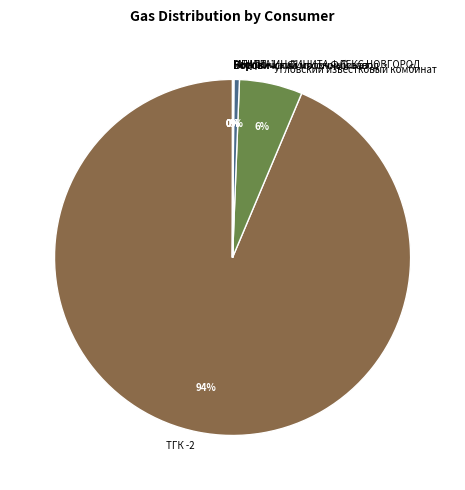

To the nearest percent, what portion does ТГК -2 represent?

94%